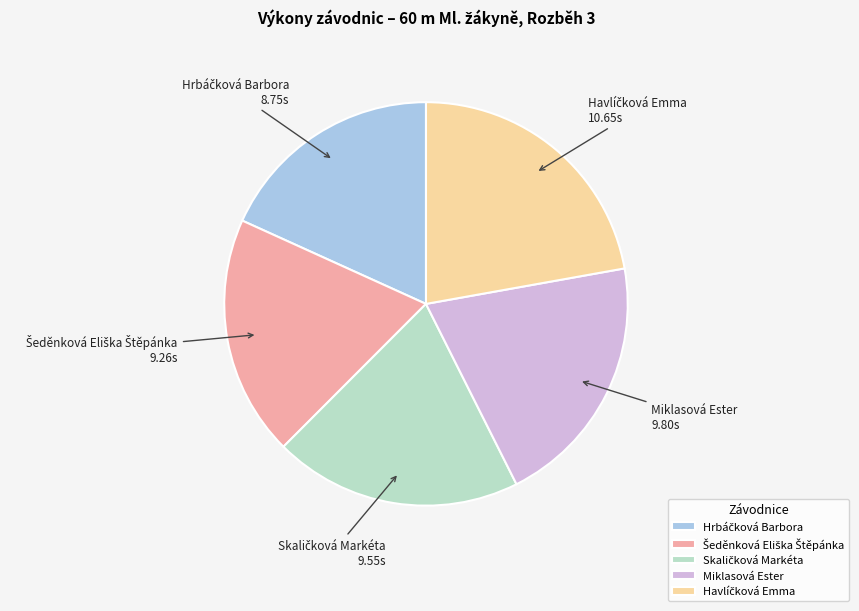

Is there a majority slice in this chart?

No